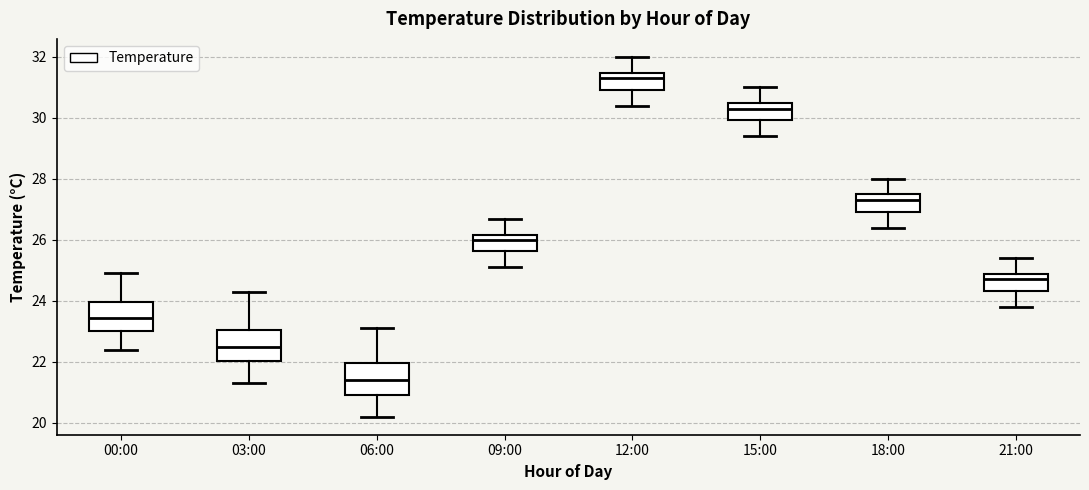

Reading left to right, transcribe this box plot: for each box, give where its median line is, the range the box spans, and where its two whiskers end, as read against the y-axis. The values are not printed on the chart, so give them approximately, as read against the axis.

00:00: median 23.4, box 23.0 to 24.0, whiskers 22.4 to 25.0
03:00: median 22.6, box 22.0 to 23.0, whiskers 21.4 to 24.4
06:00: median 21.4, box 21.0 to 22.0, whiskers 20.2 to 23.2
09:00: median 26.0, box 25.6 to 26.2, whiskers 25.2 to 26.8
12:00: median 31.4 (just below the box's upper edge), box 31.0 to 31.4, whiskers 30.4 to 32.0
15:00: median 30.4 (just below the box's upper edge), box 30.0 to 30.4, whiskers 29.4 to 31.0
18:00: median 27.4, box 27.0 to 27.6, whiskers 26.4 to 28.0
21:00: median 24.8 (just below the box's upper edge), box 24.4 to 24.8, whiskers 23.8 to 25.4